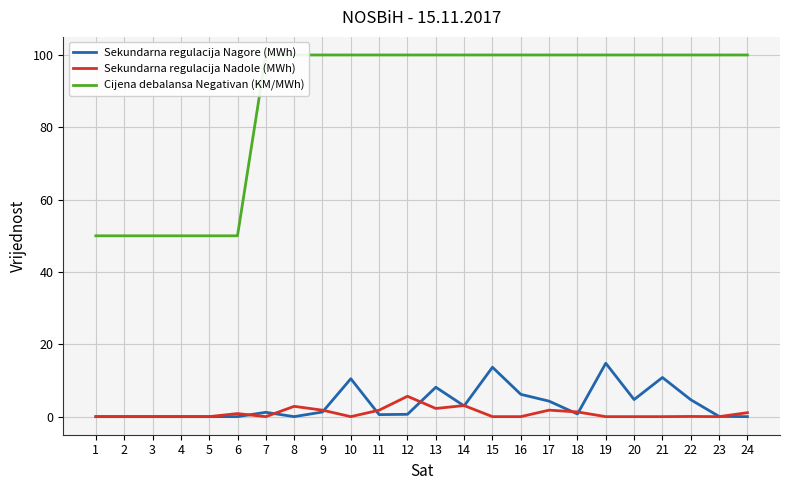

Reading left to right, list all the values displayed in this chart.

Sekundarna regulacija Nagore (MWh): 0.0	0.0	0.0	0.0	0.0	0.0	1.2	0.0	1.3	10.5	0.6	0.6	8.1	3.0	13.7	6.2	4.3	0.7	14.8	4.7	10.8	4.7	0.1	0.0
Sekundarna regulacija Nadole (MWh): 0.0	0.0	0.0	0.0	0.0	0.8	0.0	2.8	1.8	0.0	1.8	5.6	2.3	3.1	0.0	0.0	1.8	1.3	0.0	0.0	0.0	0.1	0.0	1.1
Cijena debalansa Negativan (KM/MWh): 50.0	50.0	50.0	50.0	50.0	50.0	100.0	100.0	100.0	100.0	100.0	100.0	100.0	100.0	100.0	100.0	100.0	100.0	100.0	100.0	100.0	100.0	100.0	100.0